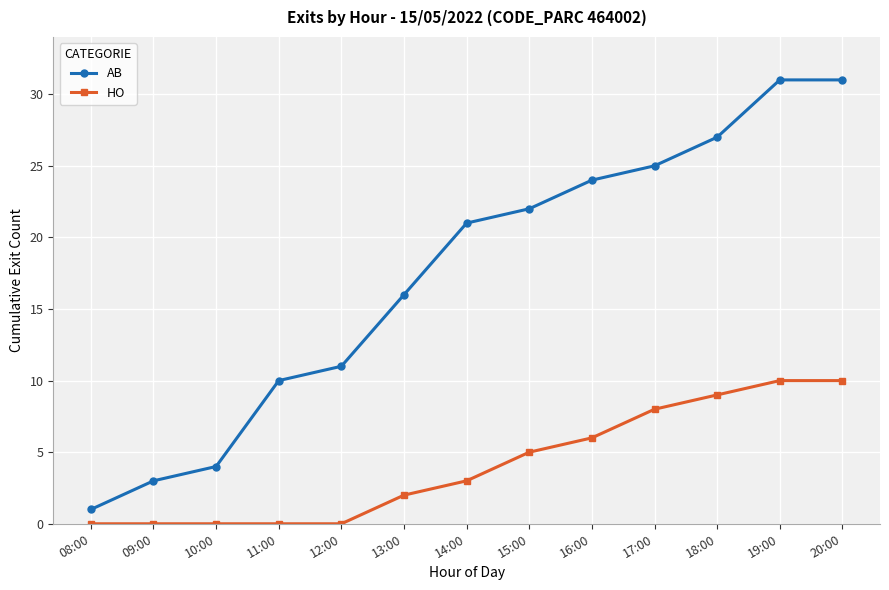

Is the value of AB at 14:00 greater than the value of HO at 16:00?

Yes